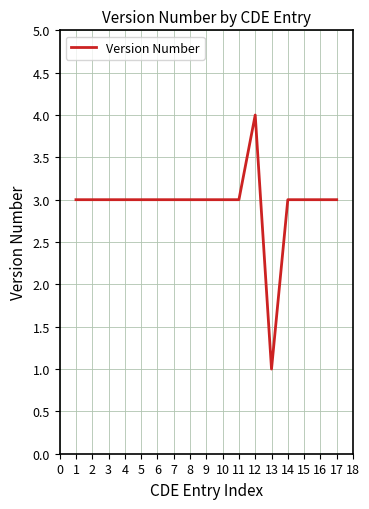

What is the minimum value shown in the chart?

1